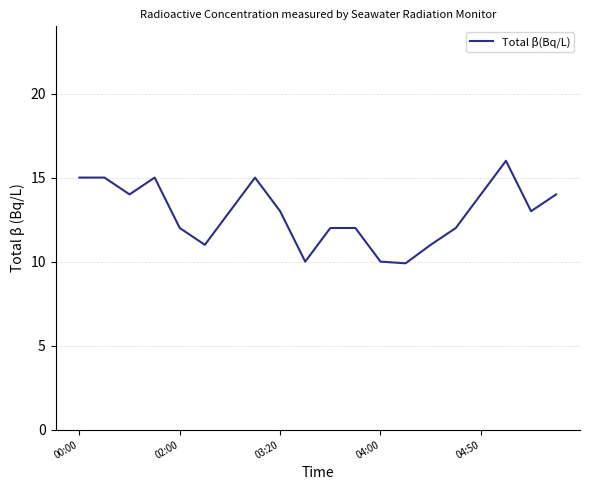

What is the greatest value displayed?

16.0